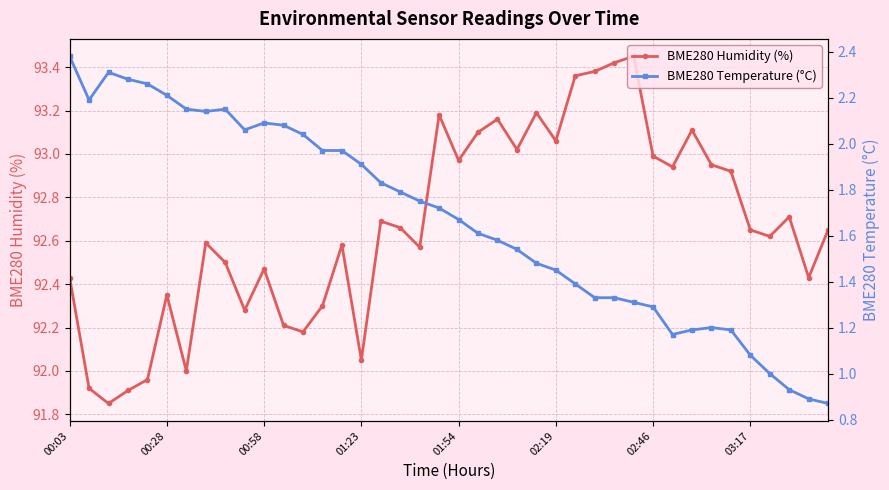

Is it true that BME280 Humidity (%) equals 159.5 at 03:17?

False